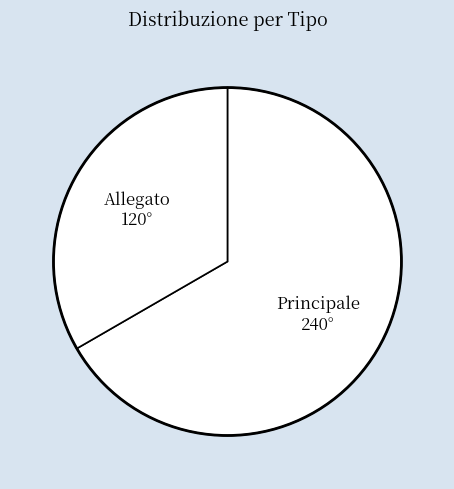

Rank the categories by value from highest to lowest.

Principale, Allegato